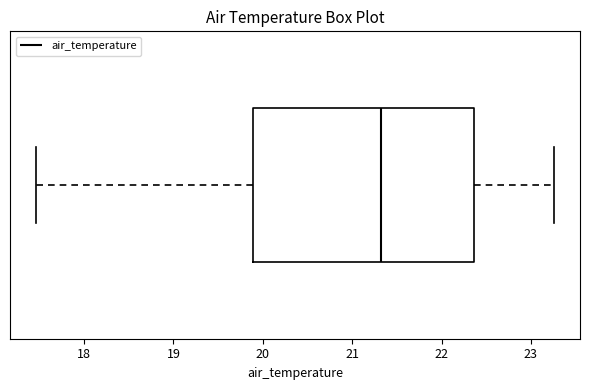

Where does the right whisker of the box end on the x-axis? The values are not printed on the chart, so give them approximately, as read against the axis.

23.3